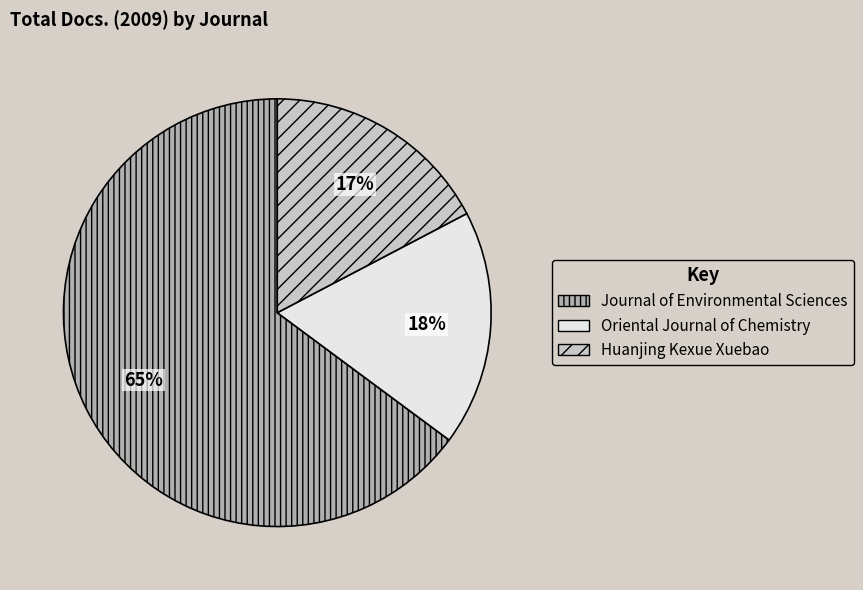

What percentage is the Oriental Journal of Chemistry slice, to the nearest percent?

18%